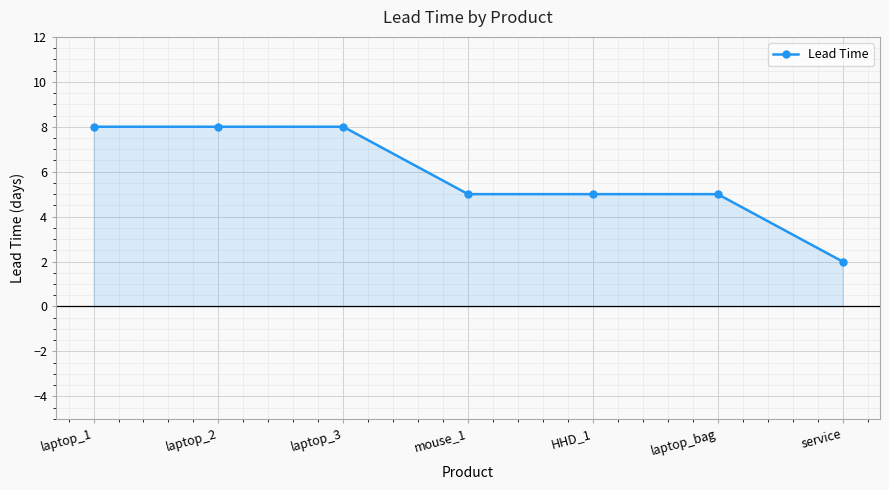

What is the change in value from laptop_1 to laptop_bag?

-3